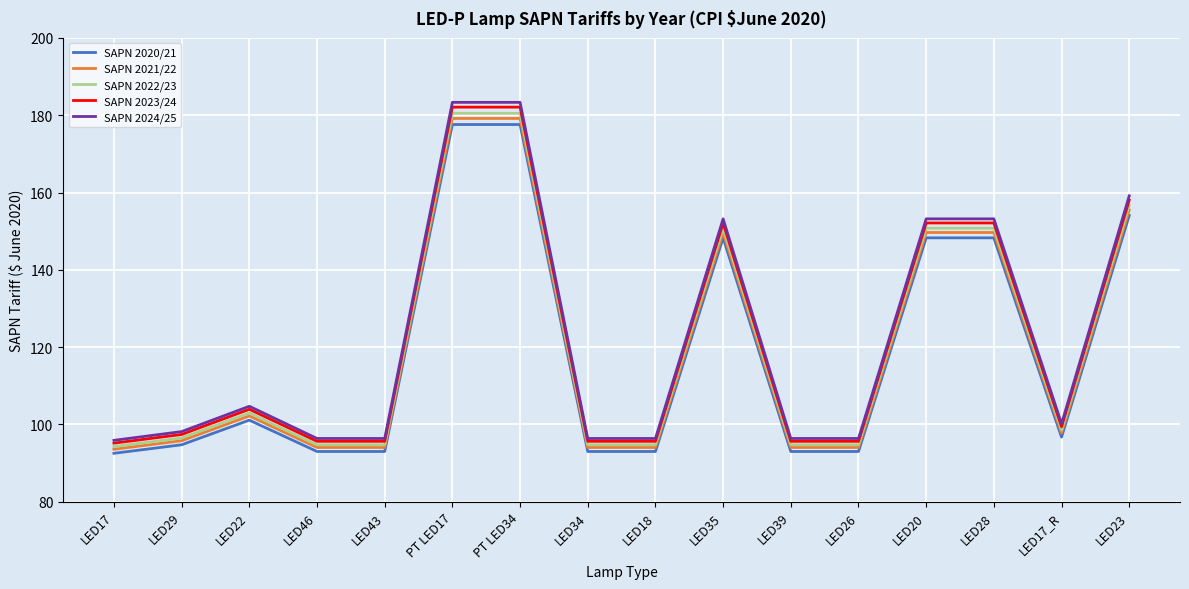

The value of SAPN 2024/25 at LED46 is 170.0. True or false?

False